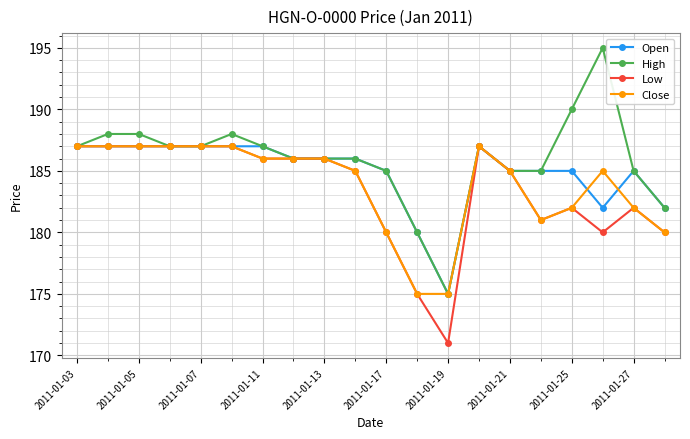

What is the maximum value shown in the chart?

195